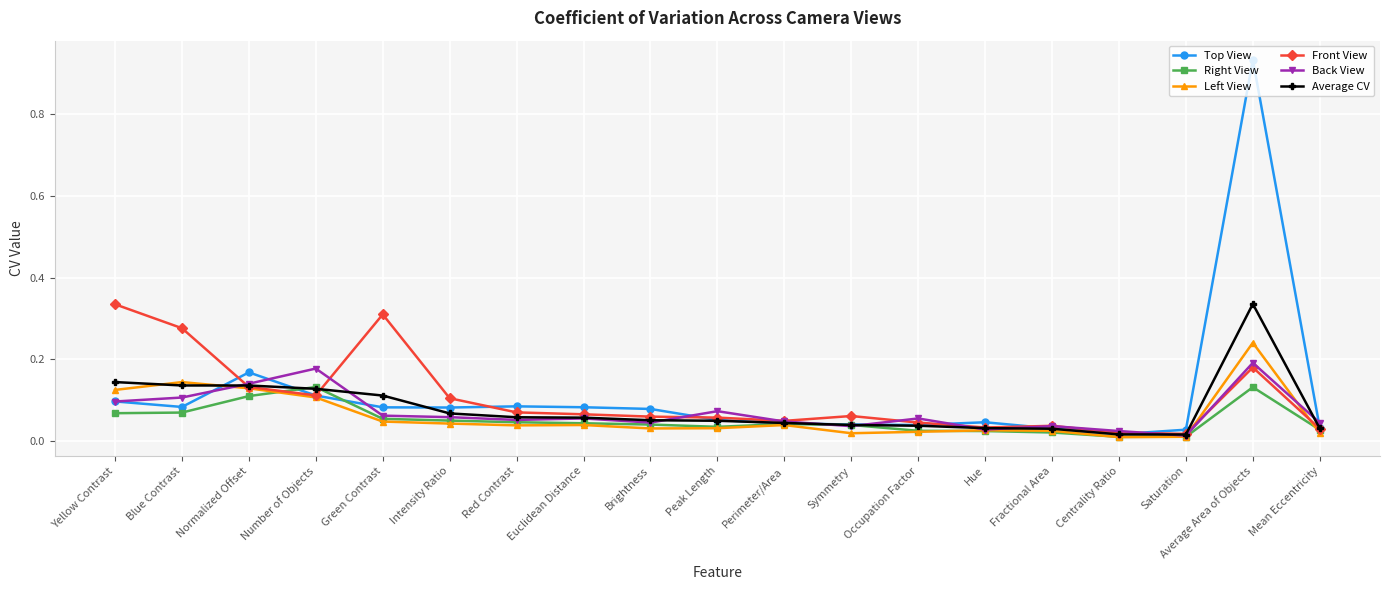

After their last crossing, which series has the higher values: Back View or Average CV?

Back View